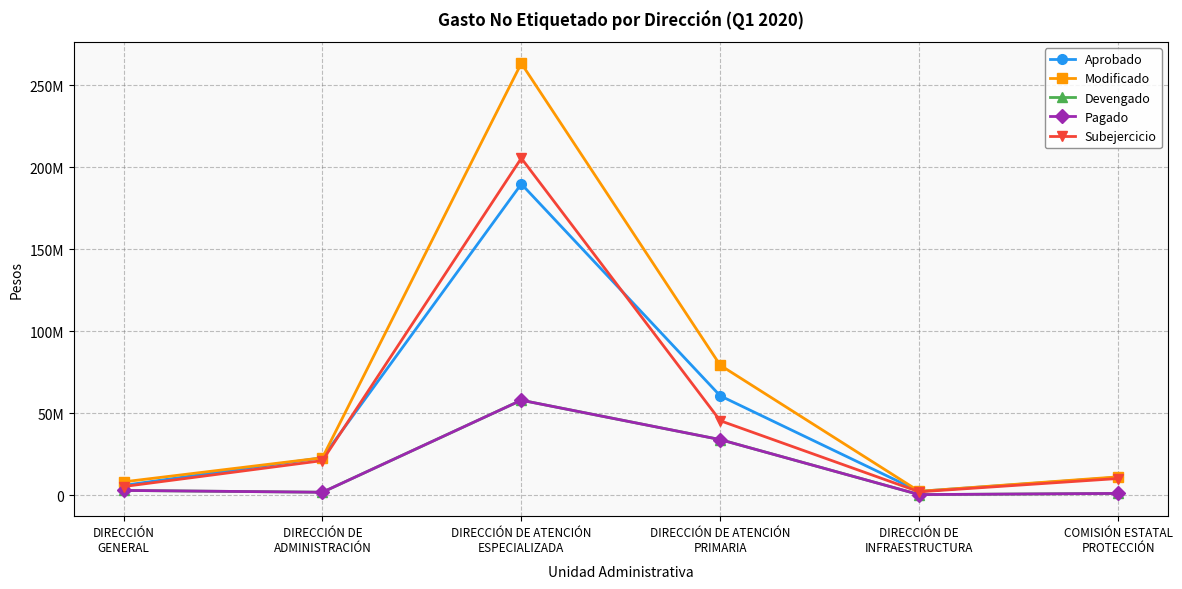

Does the chart have visible grid lines?

Yes